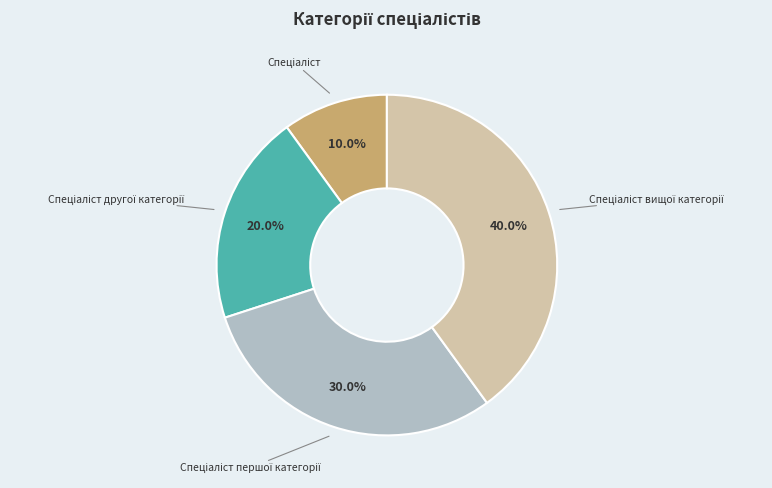

Is there a majority slice in this chart?

No